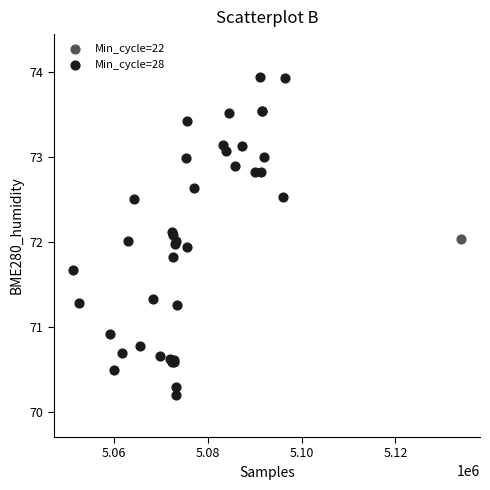

What are all the series names shown in the legend?

Min_cycle=22, Min_cycle=28